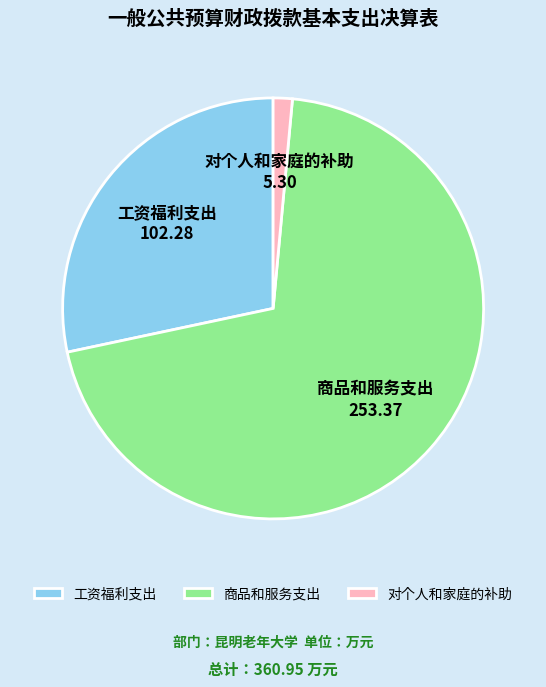

Do 商品和服务支出 and 工资福利支出 together represent more than half of the pie?

Yes